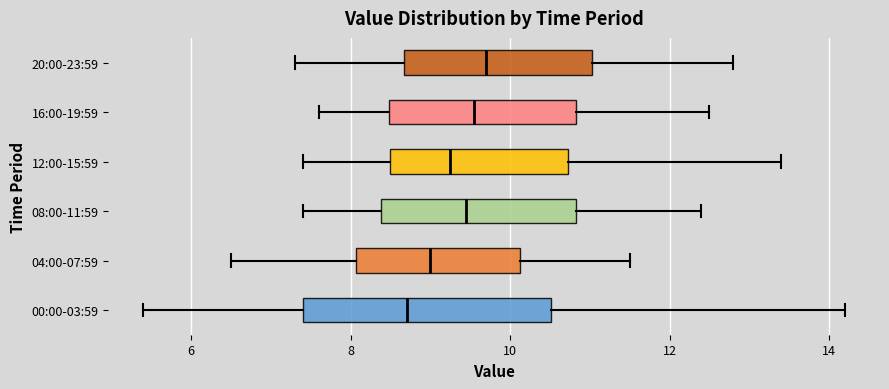

Reading bottom to top, transcribe this box plot: for each box, give where its median line is, the range the box spans, and where its two whiskers end, as read against the x-axis. The values are not printed on the chart, so give them approximately, as read against the axis.

00:00-03:59: median 8.8, box 7.4 to 10.6, whiskers 5.4 to 14.2
04:00-07:59: median 9.0, box 8.0 to 10.2, whiskers 6.6 to 11.6
08:00-11:59: median 9.4, box 8.4 to 10.8, whiskers 7.4 to 12.4
12:00-15:59: median 9.2, box 8.6 to 10.8, whiskers 7.4 to 13.4
16:00-19:59: median 9.6, box 8.4 to 10.8, whiskers 7.6 to 12.6
20:00-23:59: median 9.8, box 8.6 to 11.0, whiskers 7.4 to 12.8